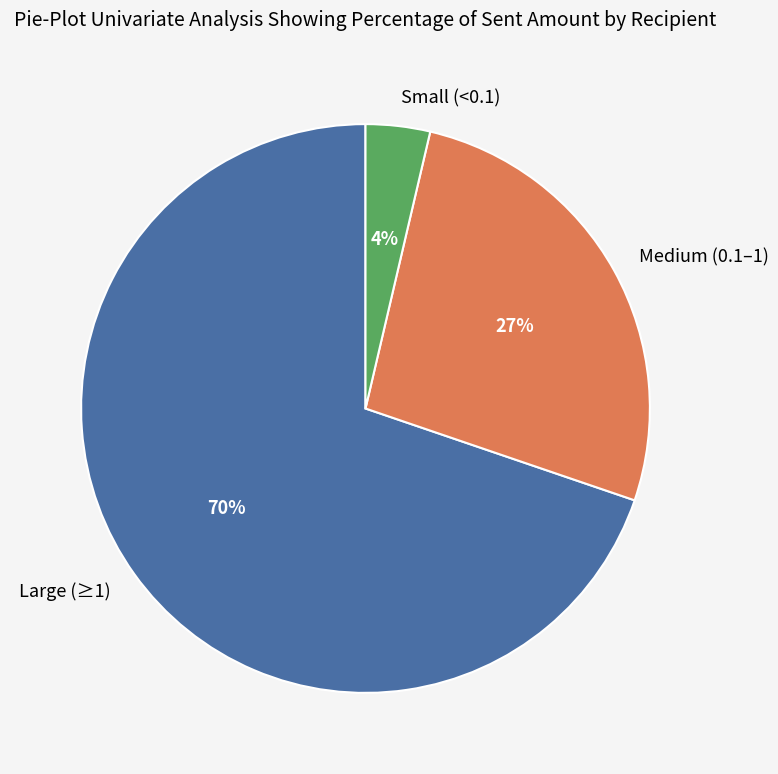

True or false: Medium (0.1–1) accounts for 27% of the total.

True